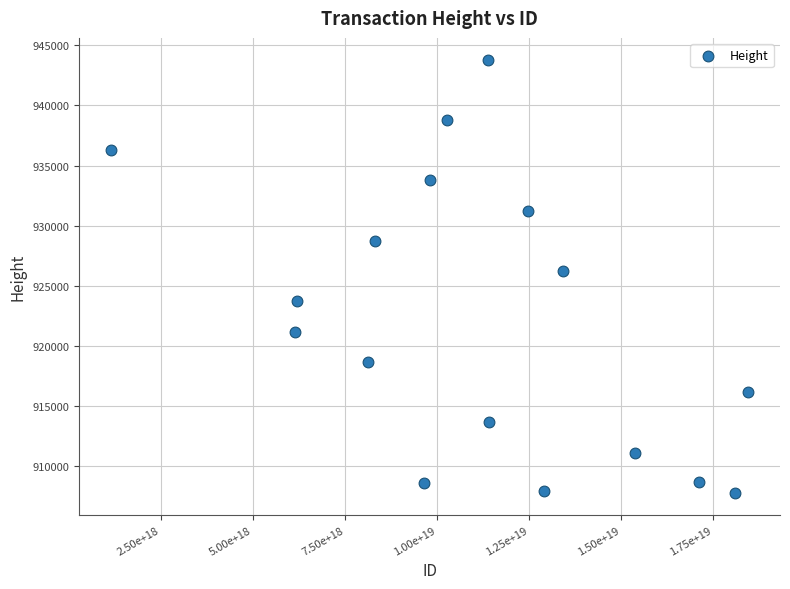

What is the range of Y values (max minus min)?

36114